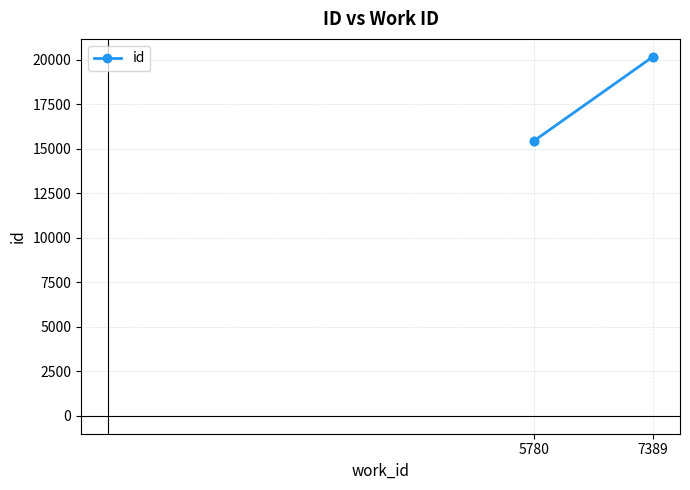

How many lines are shown in the chart?

1